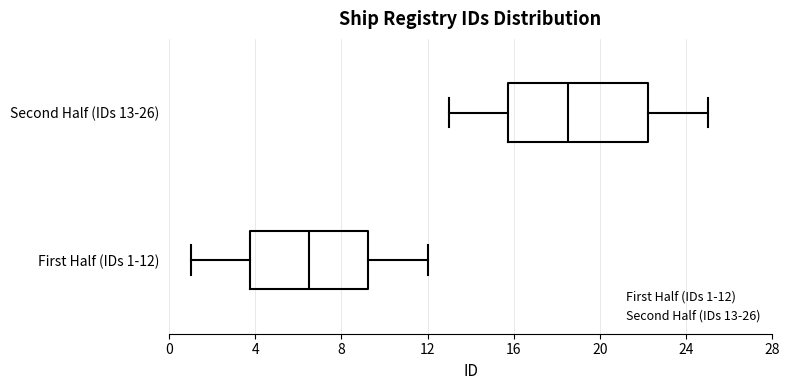

Reading bottom to top, read every box against the x-axis: the position of its median line, the range the box covers, and the ends of its whiskers. The values are not printed on the chart, so give them approximately, as read against the axis.

First Half (IDs 1-12): median 6.5, box 4.0 to 9.5, whiskers 1.0 to 12.0
Second Half (IDs 13-26): median 18.5, box 16.0 to 22.5, whiskers 13.0 to 25.0